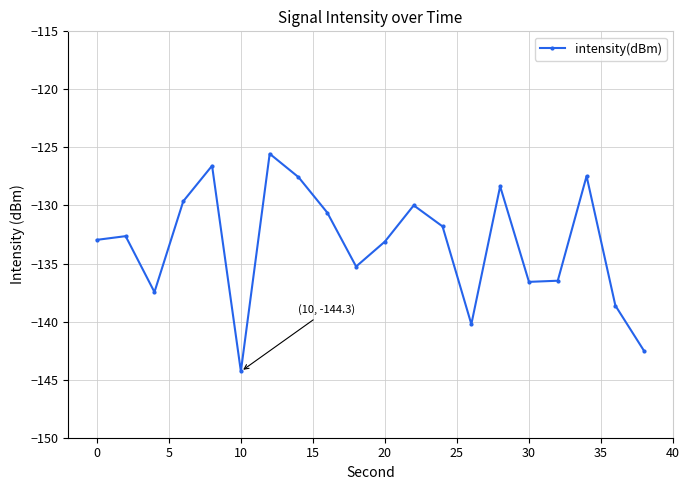

What is the smallest value displayed?

-144.3